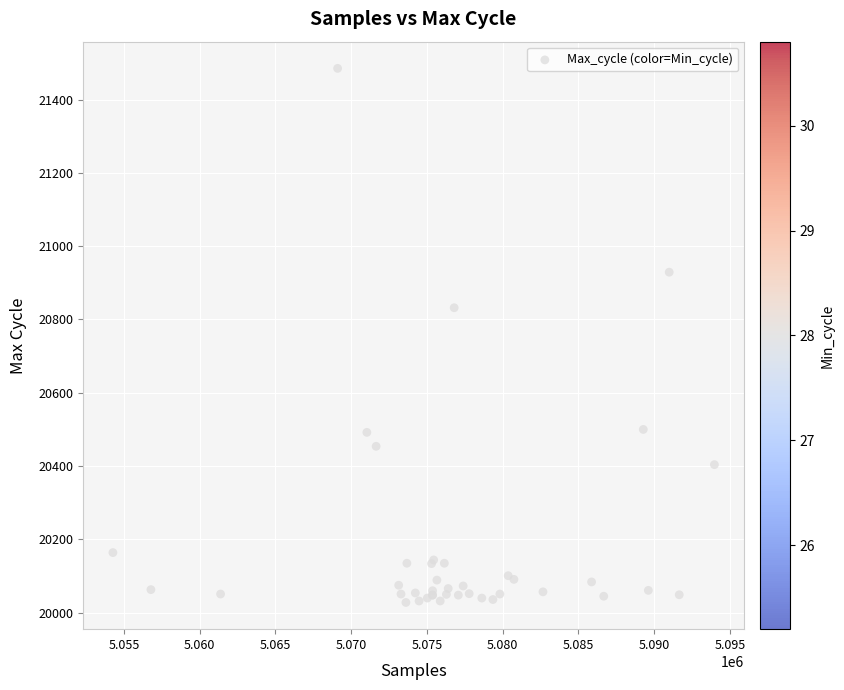

What Y value in the scatter plot is closest to 20756?

20832